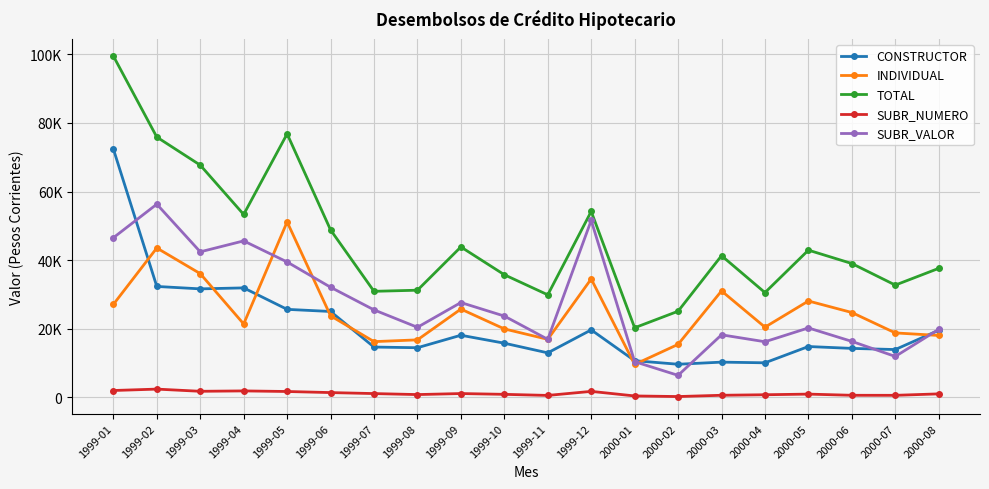

At which label does SUBR_NUMERO first exceed 1020?

1999-01